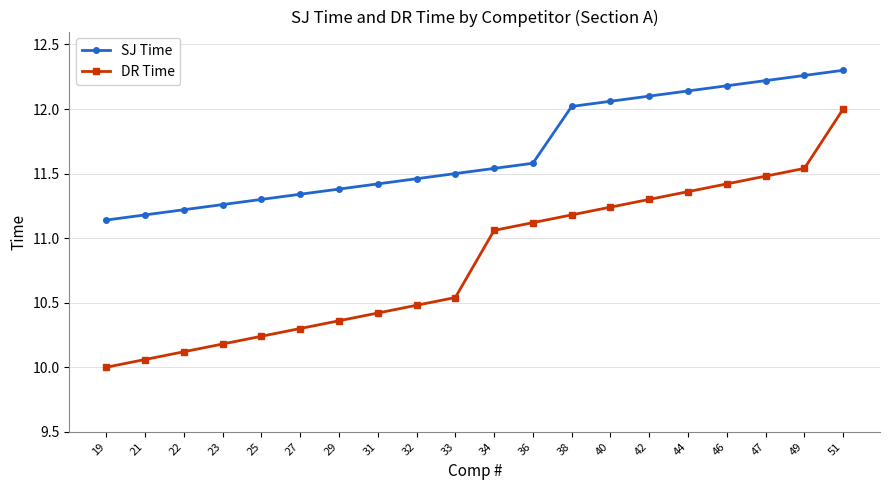

Which series has the largest total across all categories?

SJ Time